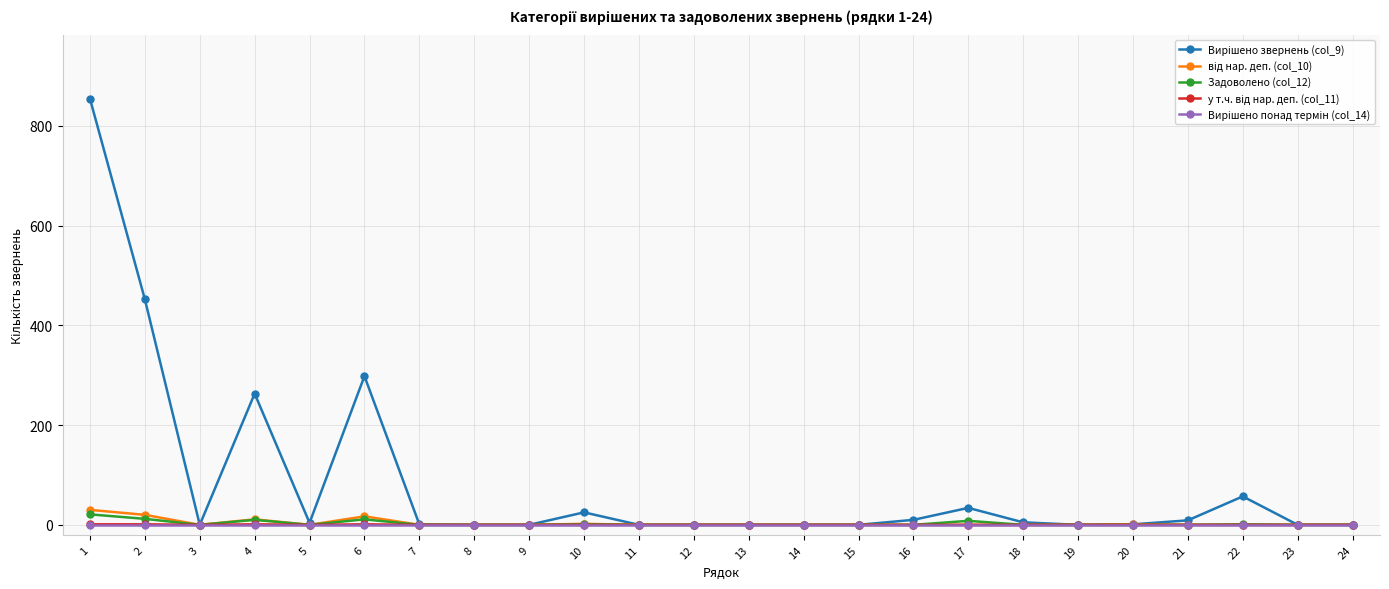

What is the greatest value displayed?

854